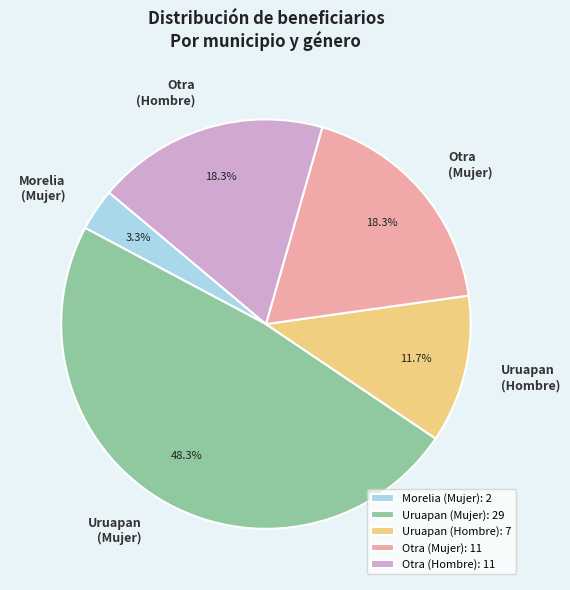

Is there any slice that represents more than half of the pie?

No